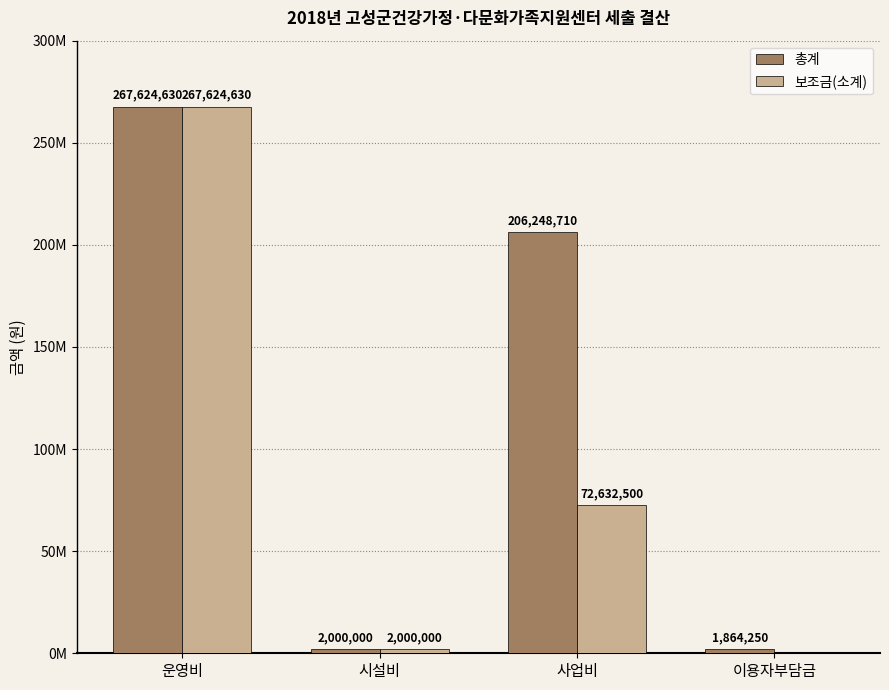

What position from the right is 운영비?

4